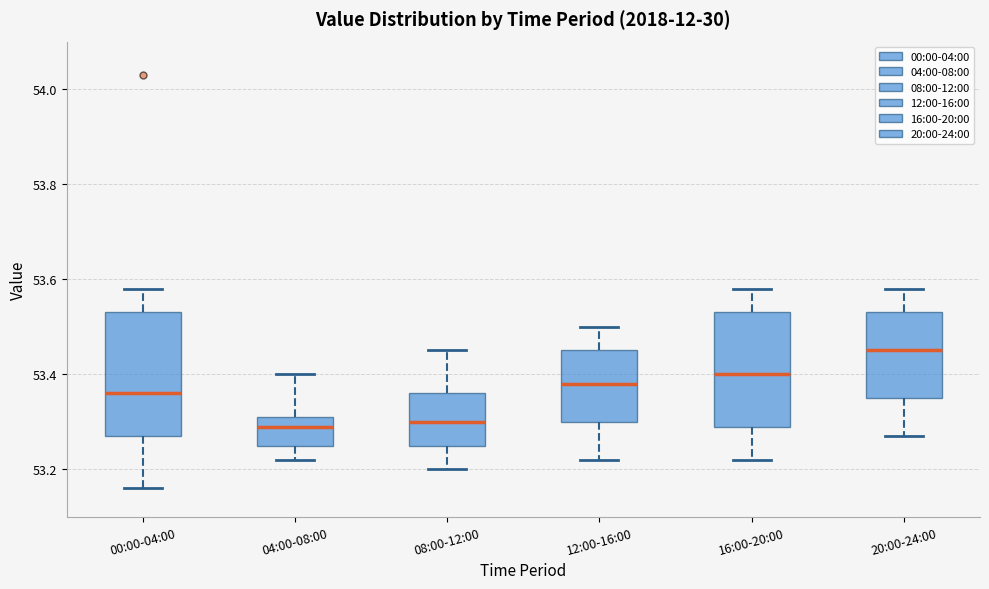

Reading left to right, transcribe this box plot: for each box, give where its median line is, the range the box spans, and where its two whiskers end, as read against the y-axis. The values are not printed on the chart, so give them approximately, as read against the axis.

00:00-04:00: median 53.36, box 53.28 to 53.54, whiskers 53.16 to 53.58
04:00-08:00: median 53.30, box 53.26 to 53.32, whiskers 53.22 to 53.40
08:00-12:00: median 53.30, box 53.26 to 53.36, whiskers 53.20 to 53.46
12:00-16:00: median 53.38, box 53.30 to 53.46, whiskers 53.22 to 53.50
16:00-20:00: median 53.40, box 53.30 to 53.54, whiskers 53.22 to 53.58
20:00-24:00: median 53.46, box 53.36 to 53.54, whiskers 53.28 to 53.58